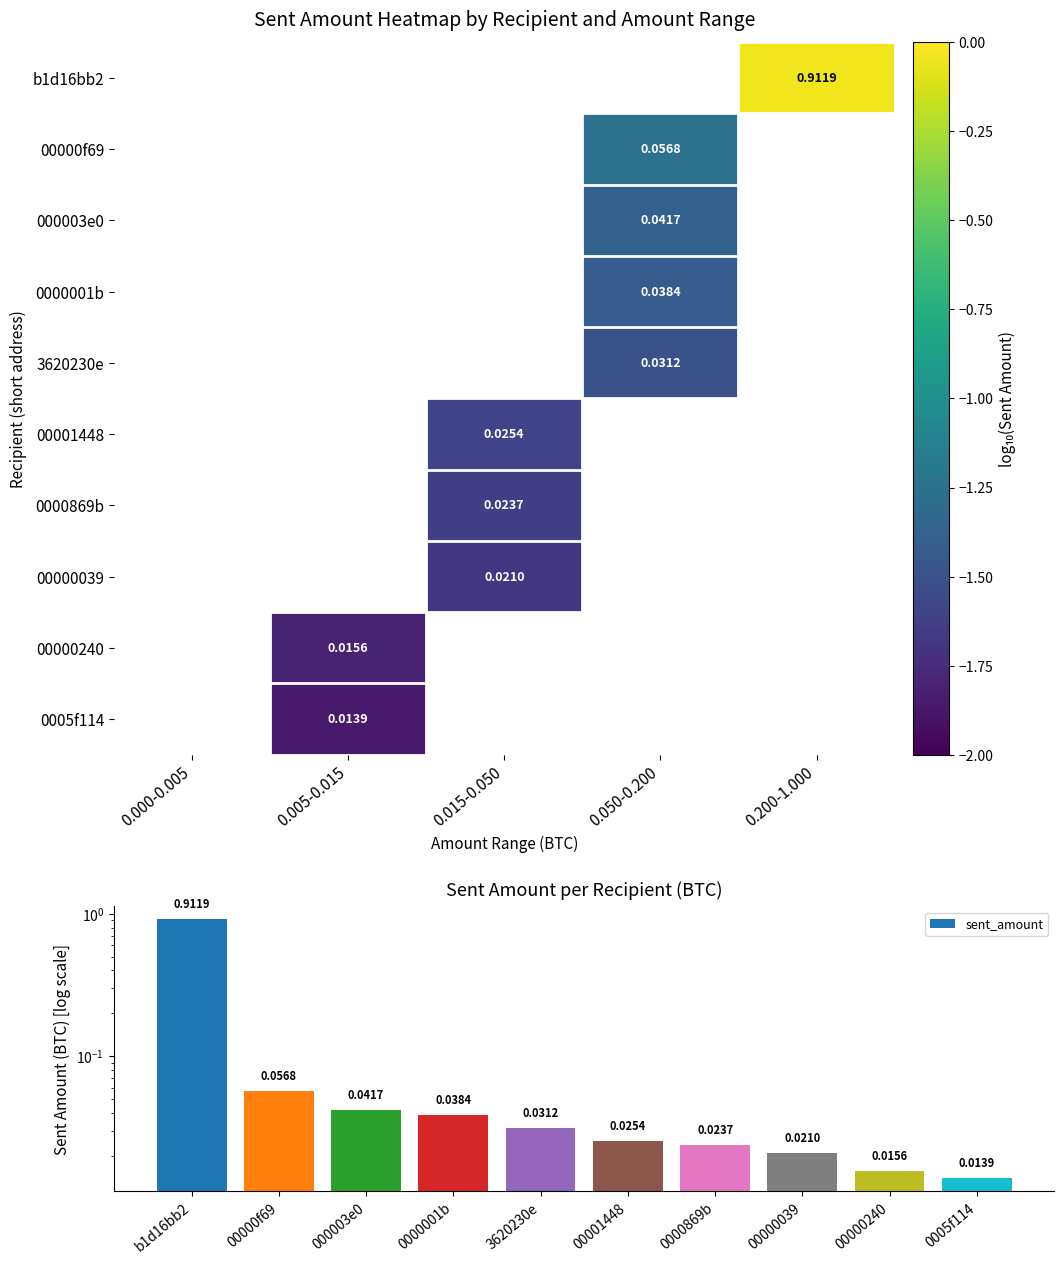

Which category has the highest value across all series?

b1d16bb2